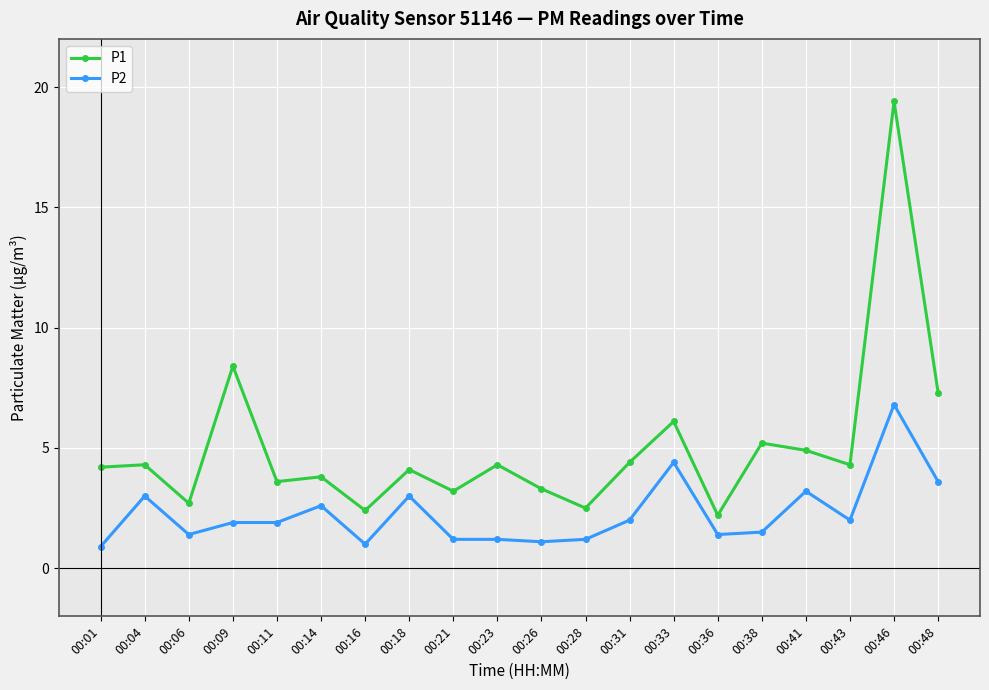

True or false: P1 has a value of 3.2 at 00:21.

True